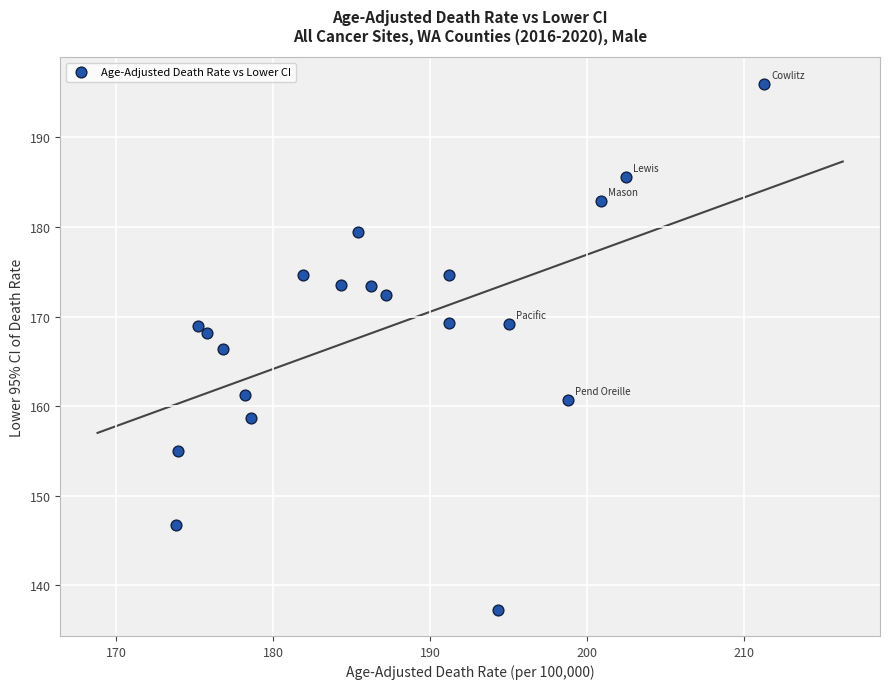

What is the range of Y values (max minus min)?

58.7